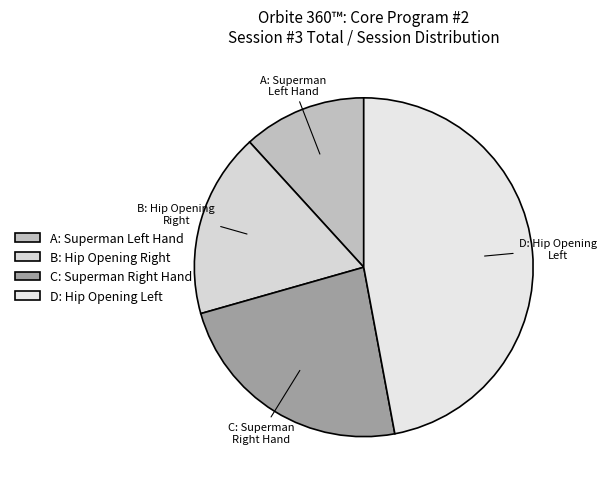

Which category has the biggest portion of the pie?

D: Hip Opening Left